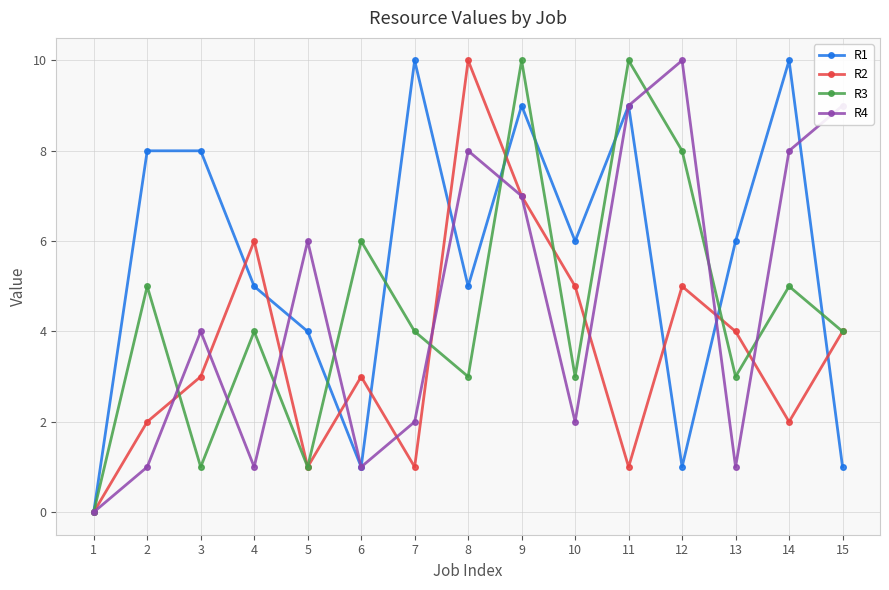

What are all the series names shown in the legend?

R1, R2, R3, R4